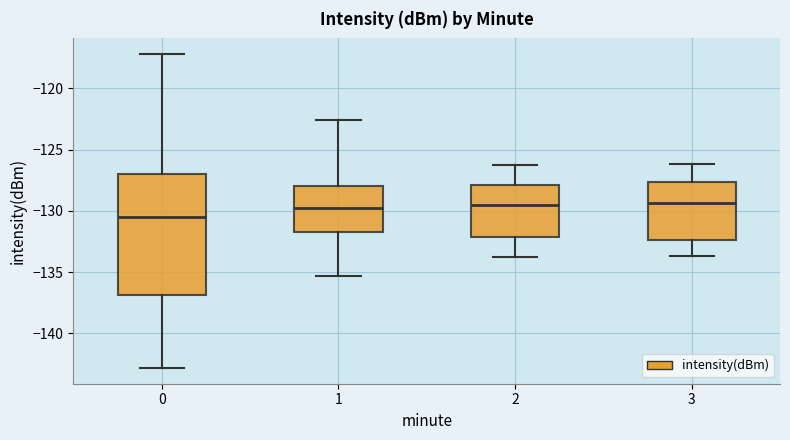

Reading left to right, read every box against the y-axis: the position of its median line, the range the box covers, and the ends of its whiskers. The values are not printed on the chart, so give them approximately, as read against the axis.

0: median -130.5, box -137.0 to -127.0, whiskers -143.0 to -117.0
1: median -130.0, box -131.5 to -128.0, whiskers -135.5 to -122.5
2: median -129.5, box -132.0 to -128.0, whiskers -134.0 to -126.5
3: median -129.5, box -132.5 to -127.5, whiskers -133.5 to -126.0